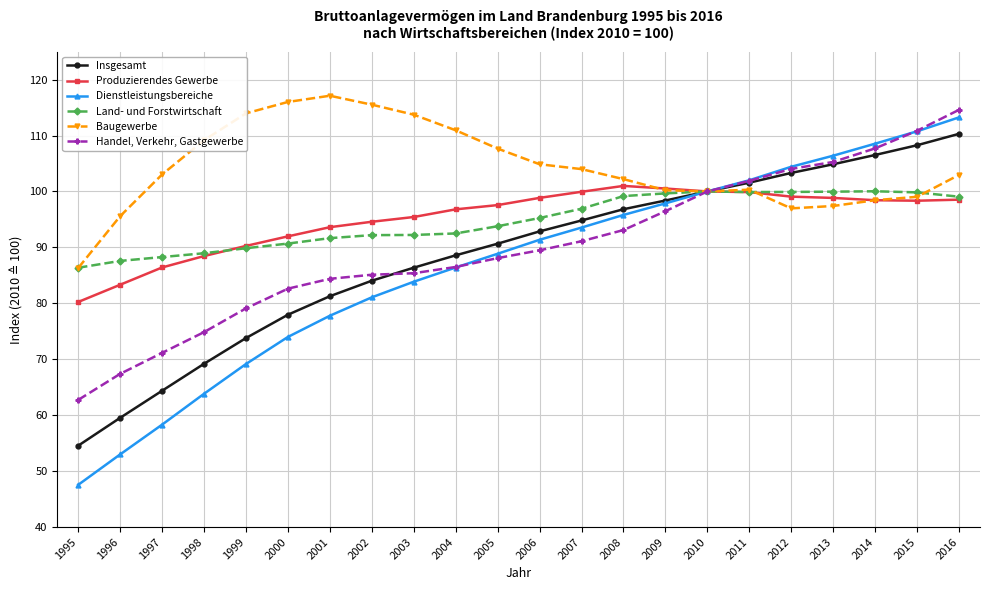

Rank the series by their maximum value, from highest to lowest.

Baugewerbe, Handel, Verkehr, Gastgewerbe, Dienstleistungsbereiche, Insgesamt, Produzierendes Gewerbe, Land- und Forstwirtschaft